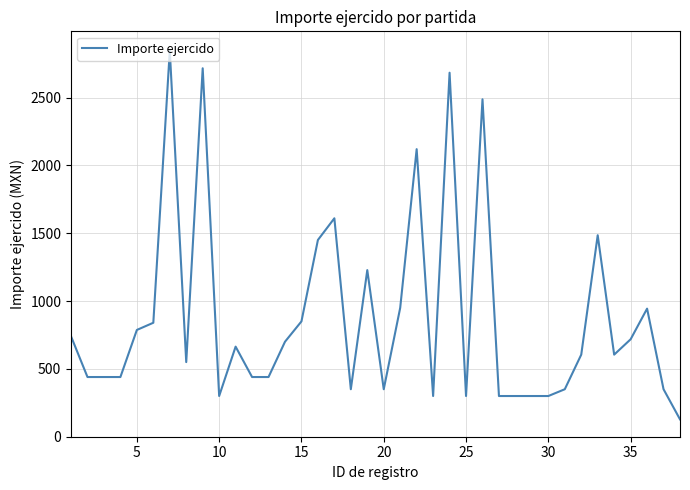

What is the difference between the maximum and minimum values?

2717.6